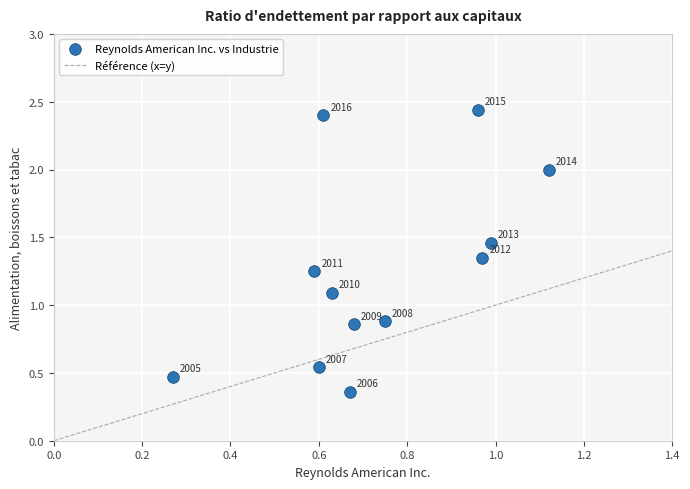

What is the average X value?

0.7